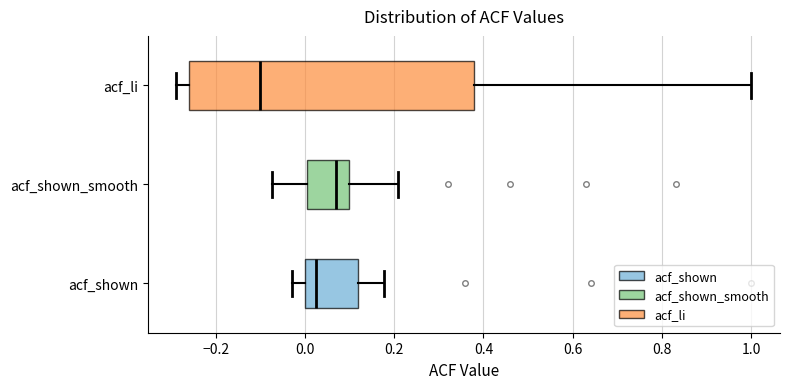

Which box is the widest, from its left edge to its right edge?

acf_li